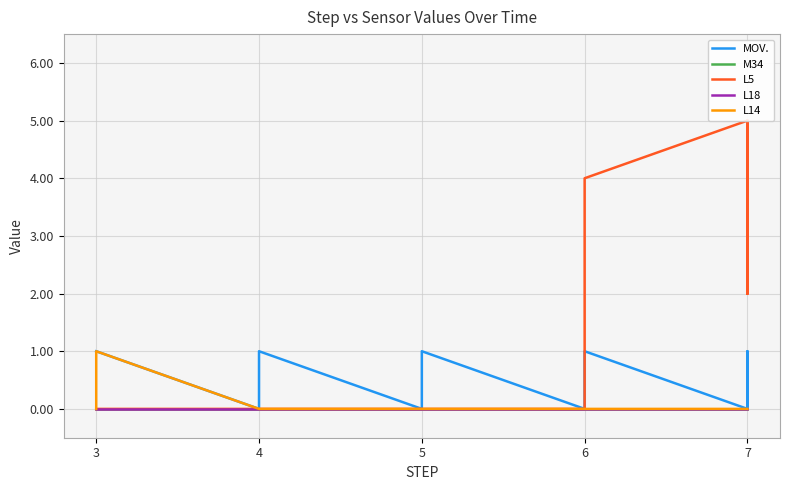

What is the greatest value displayed?

5